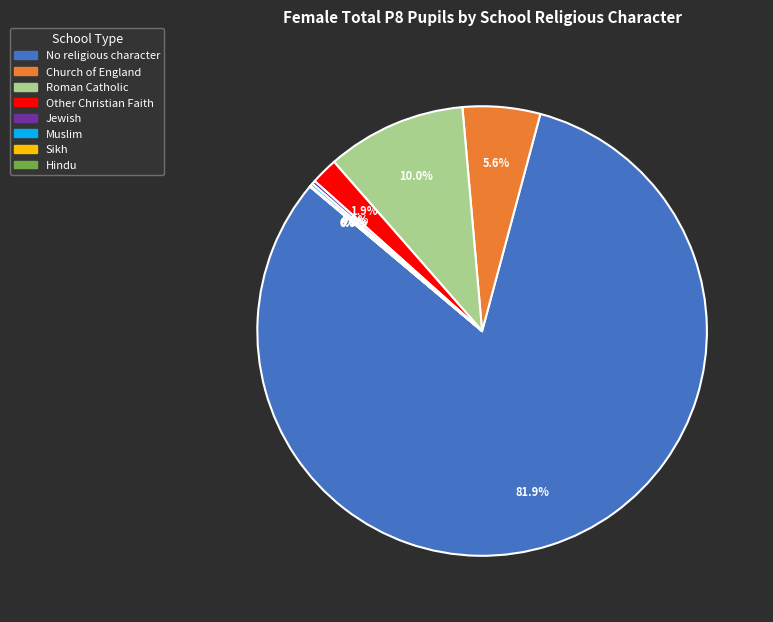

What portion of the pie excludes Church of England?

94.4%